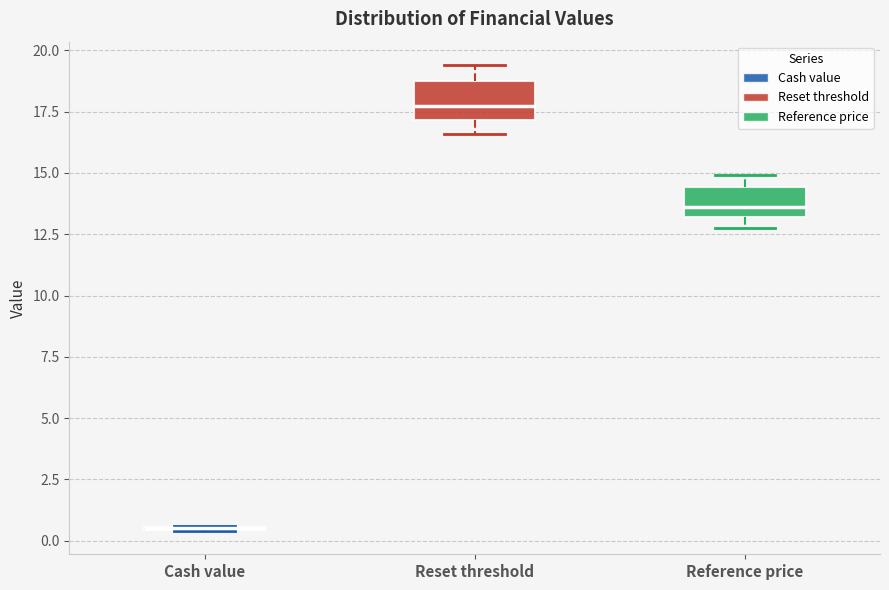

Reading left to right, read every box against the y-axis: the position of its median line, the range the box covers, and the ends of its whiskers. The values are not printed on the chart, so give them approximately, as read against the axis.

Cash value: box collapsed to a line at 0.5, whiskers 0.5 to 0.5
Reset threshold: median 17.5, box 17.0 to 18.5, whiskers 16.5 to 19.5
Reference price: median 13.5, box 13.0 to 14.5, whiskers 13.0 (just below the box's lower edge) to 15.0